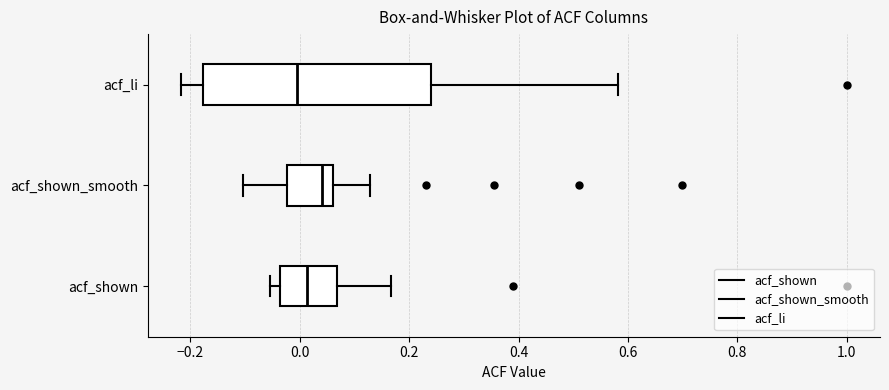

Reading bottom to top, transcribe this box plot: for each box, give where its median line is, the range the box spans, and where its two whiskers end, as read against the x-axis. The values are not printed on the chart, so give them approximately, as read against the axis.

acf_shown: median 0.02, box -0.04 to 0.06, whiskers -0.06 to 0.16
acf_shown_smooth: median 0.04, box -0.02 to 0.06, whiskers -0.10 to 0.12
acf_li: median 0.00, box -0.18 to 0.24, whiskers -0.22 to 0.58